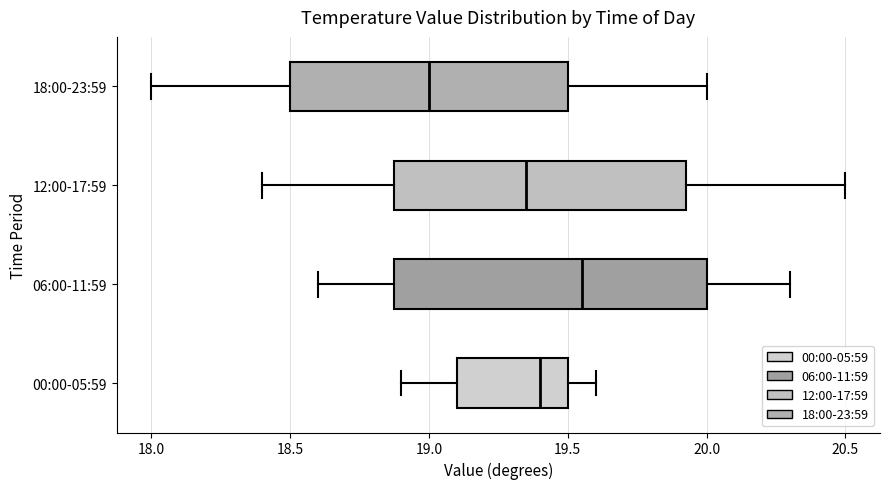

Reading bottom to top, transcribe this box plot: for each box, give where its median line is, the range the box spans, and where its two whiskers end, as read against the x-axis. The values are not printed on the chart, so give them approximately, as read against the axis.

00:00-05:59: median 19.40, box 19.10 to 19.50, whiskers 18.90 to 19.60
06:00-11:59: median 19.55, box 18.90 to 20.00, whiskers 18.60 to 20.30
12:00-17:59: median 19.35, box 18.90 to 19.95, whiskers 18.40 to 20.50
18:00-23:59: median 19.00, box 18.50 to 19.50, whiskers 18.00 to 20.00